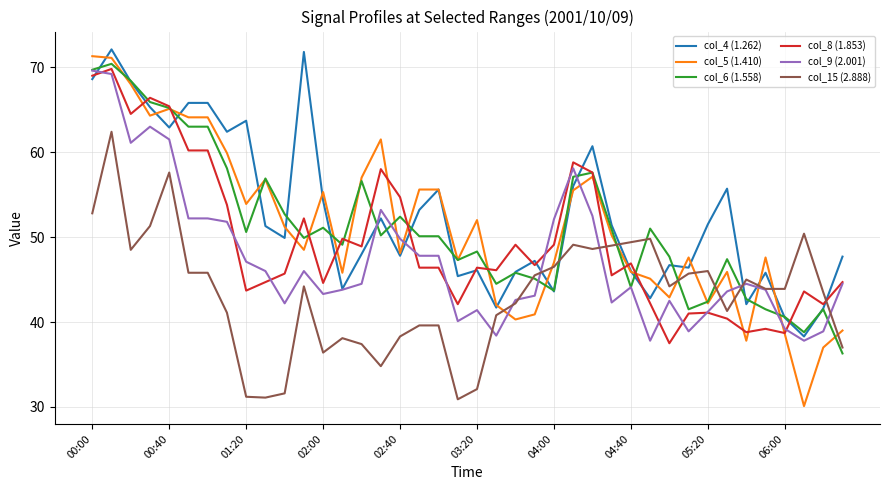

How many lines are shown in the chart?

6